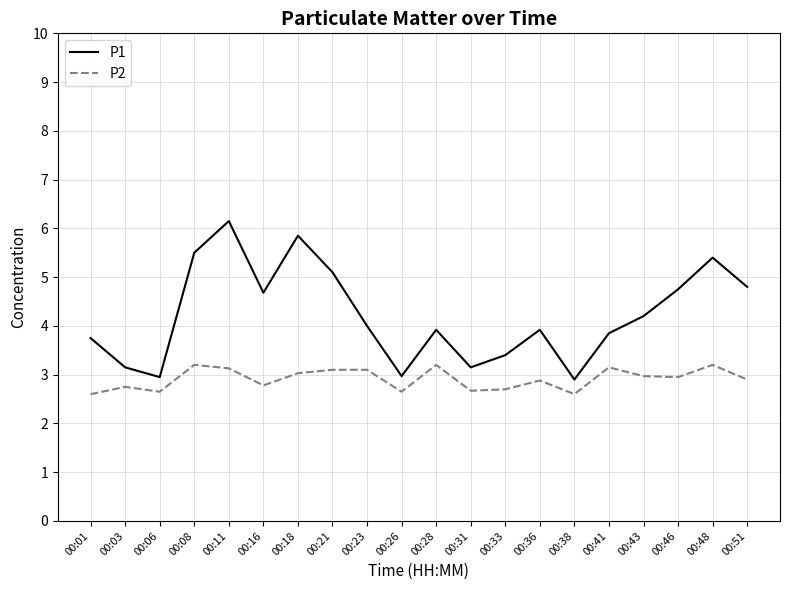

At which category does P2 reach its first local valley?

00:06